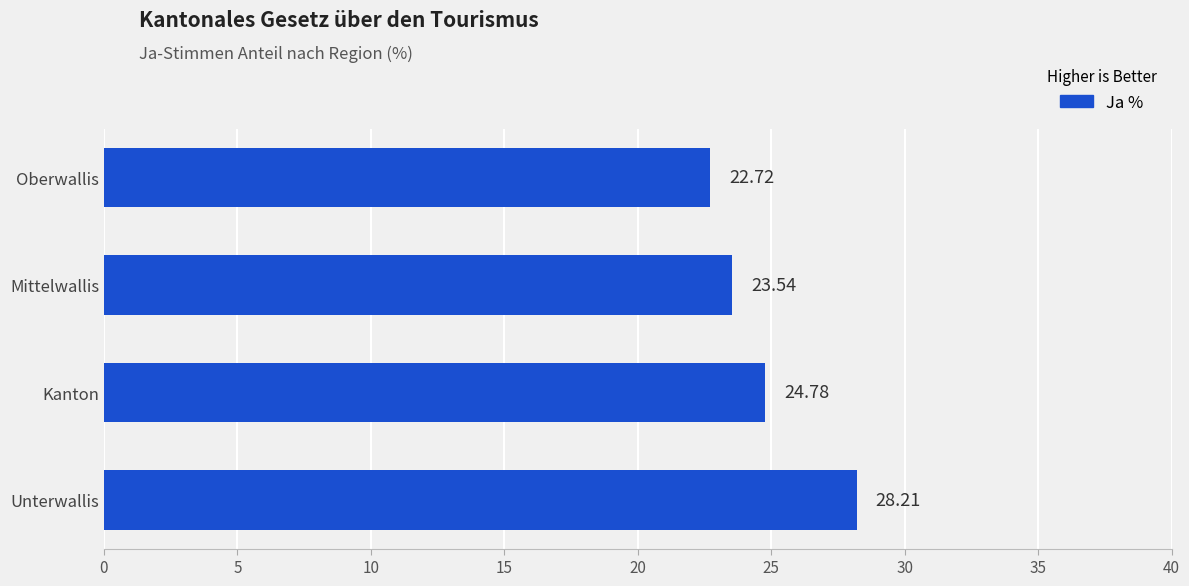

At which label is the value closest to 25?

Kanton